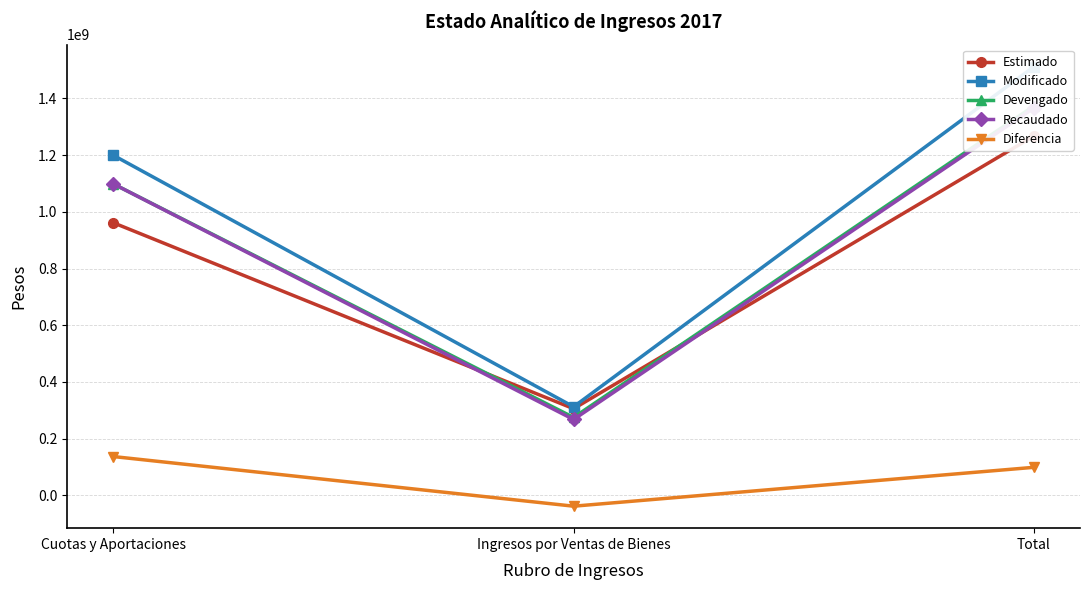

Is the value of Recaudado at Cuotas y Aportaciones greater than the value of Devengado at Ingresos por Ventas de Bienes?

Yes